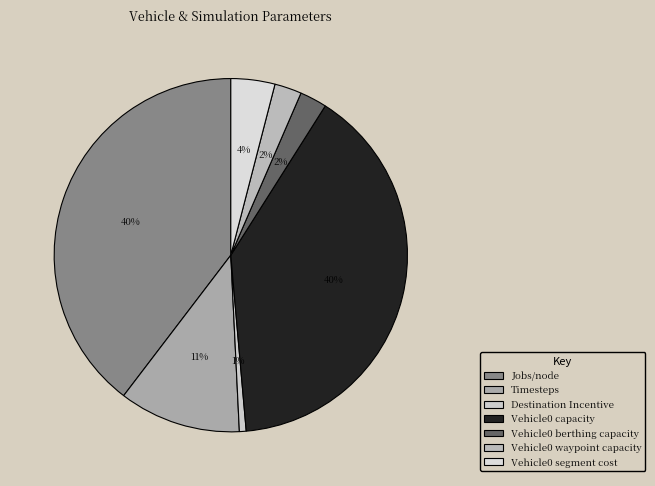

How many slices are in this pie chart?

7